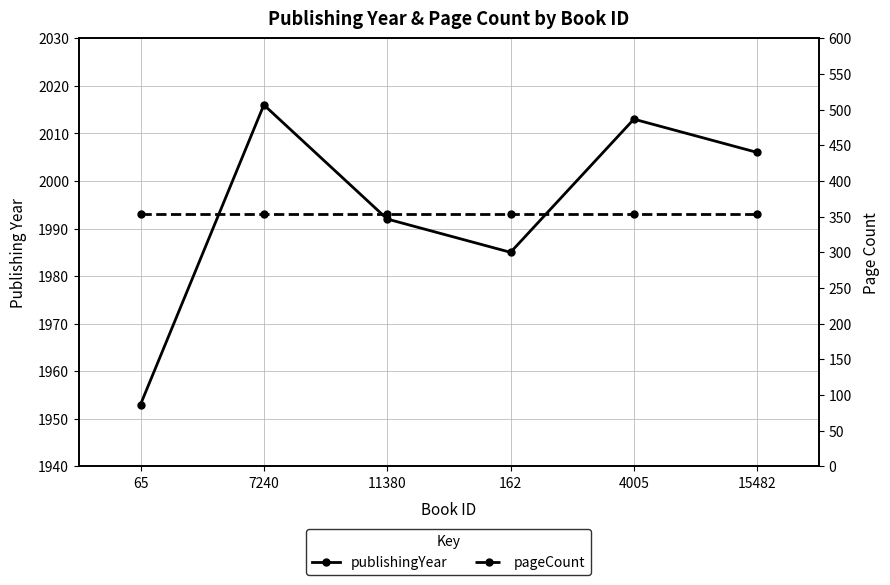

What is the difference between the highest and lowest values at 11380?

1638